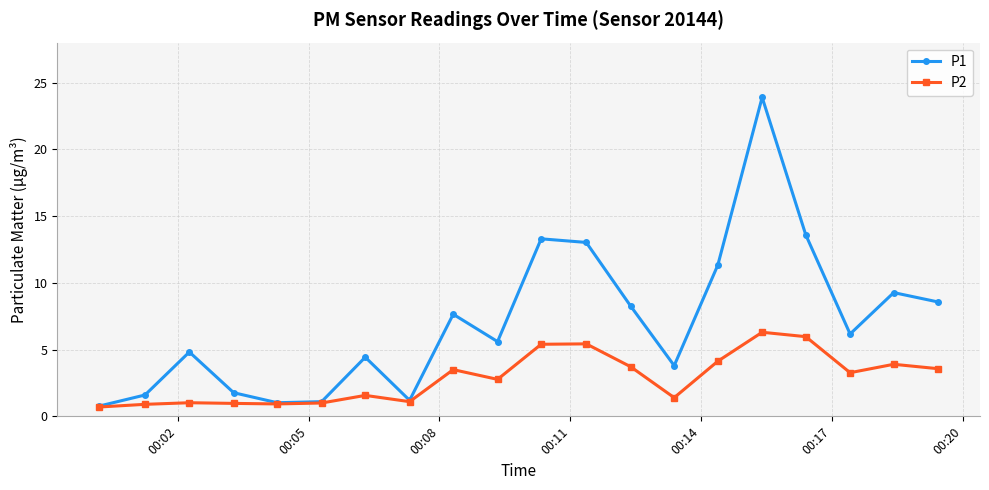

What is the maximum value for P1?

23.9